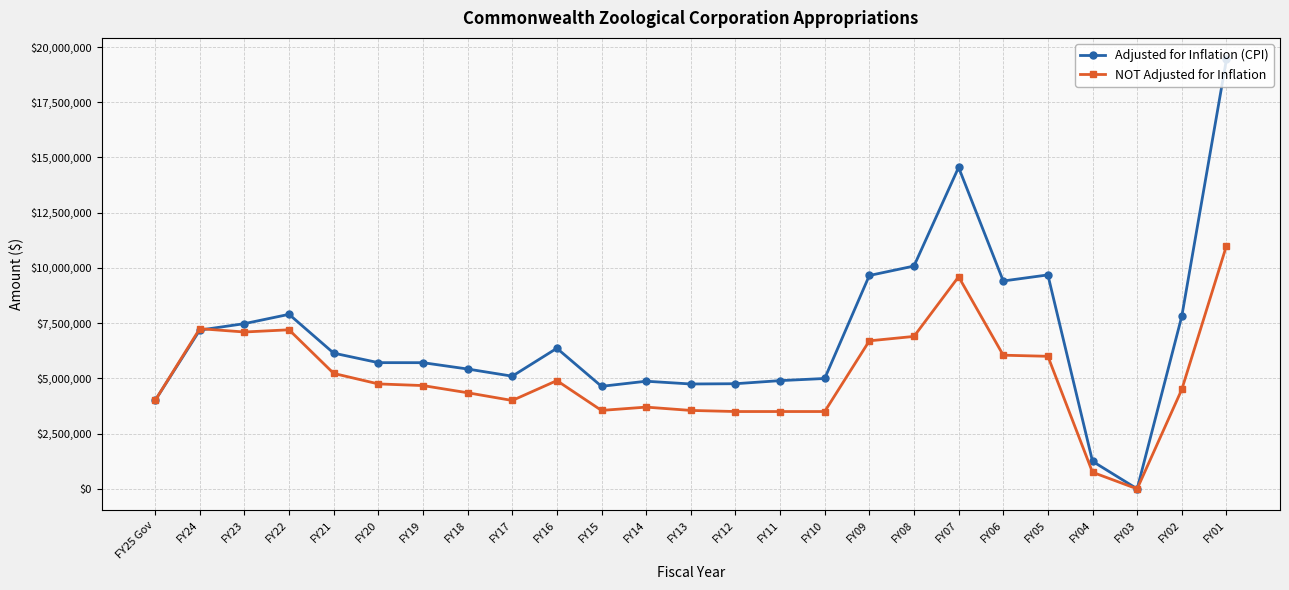

How many series are shown in this chart?

2